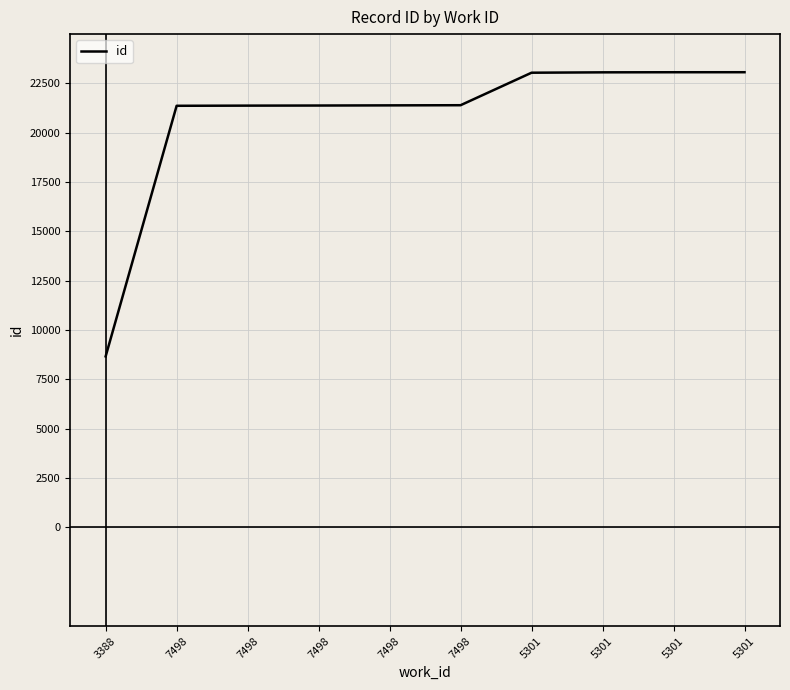

Is this an area chart (filled region under the line)?

No